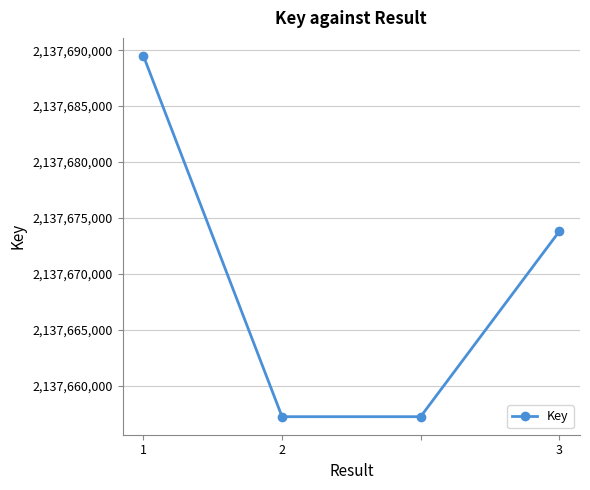

What is the value of the 3rd point from the left?

2137657218